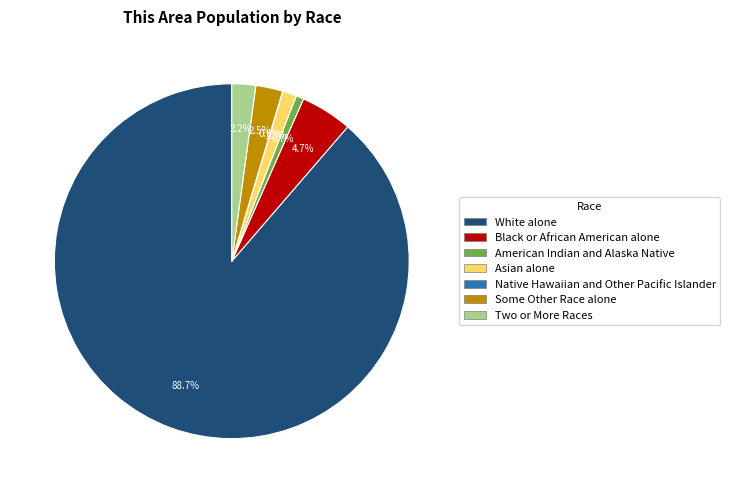

What percentage is the Black or African American alone slice, to the nearest percent?

5%